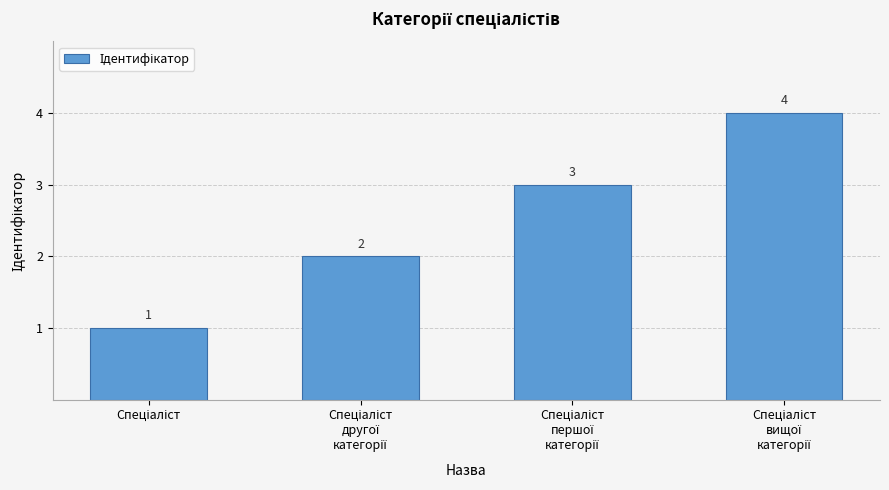

What is the difference between the second highest and second lowest values?

1